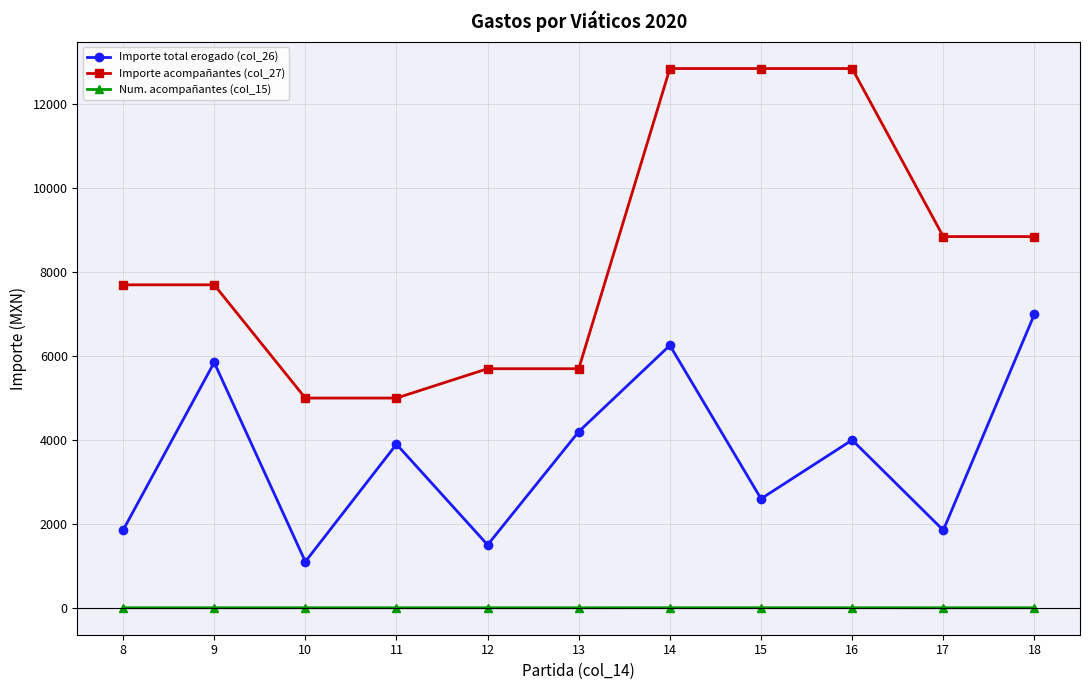

What is the difference between the maximum and minimum values in the Num. acompañantes (col_15) series?

1